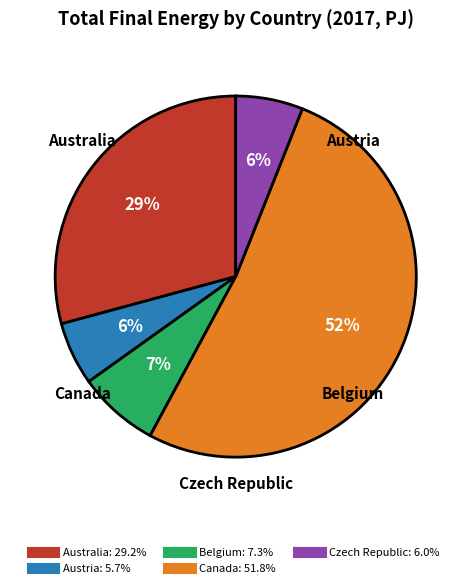

True or false: Australia accounts for 37% of the total.

False